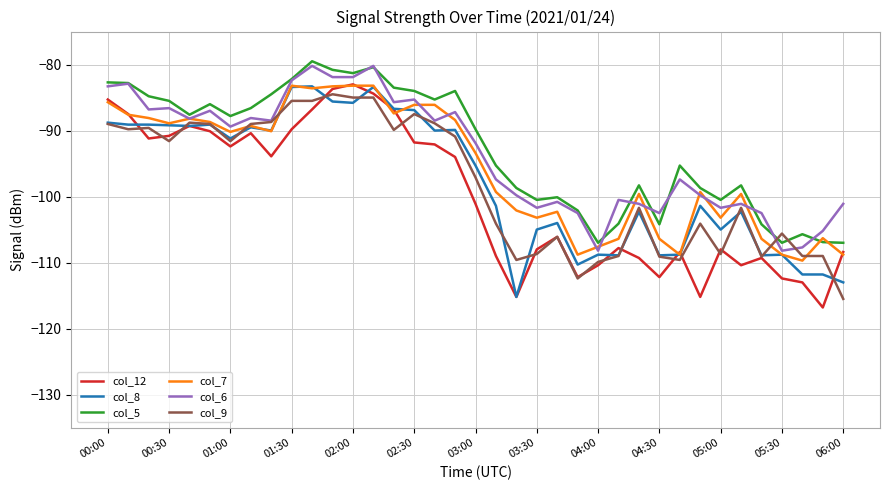

What is the minimum value shown in the chart?

-116.8